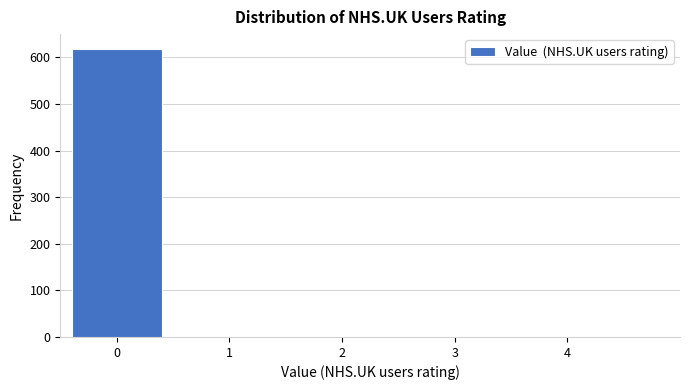

Reading right to left, extract all data points from this chart.

4=0	3=0	2=0	1=0	0=618